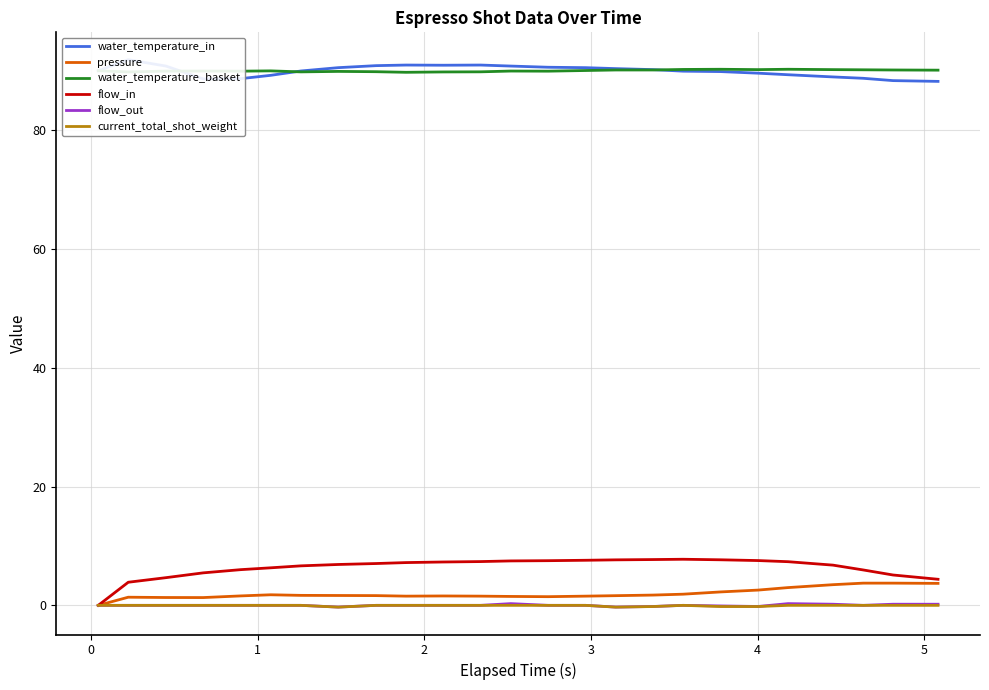

True or false: current_total_shot_weight and water_temperature_basket cross at least once.

False